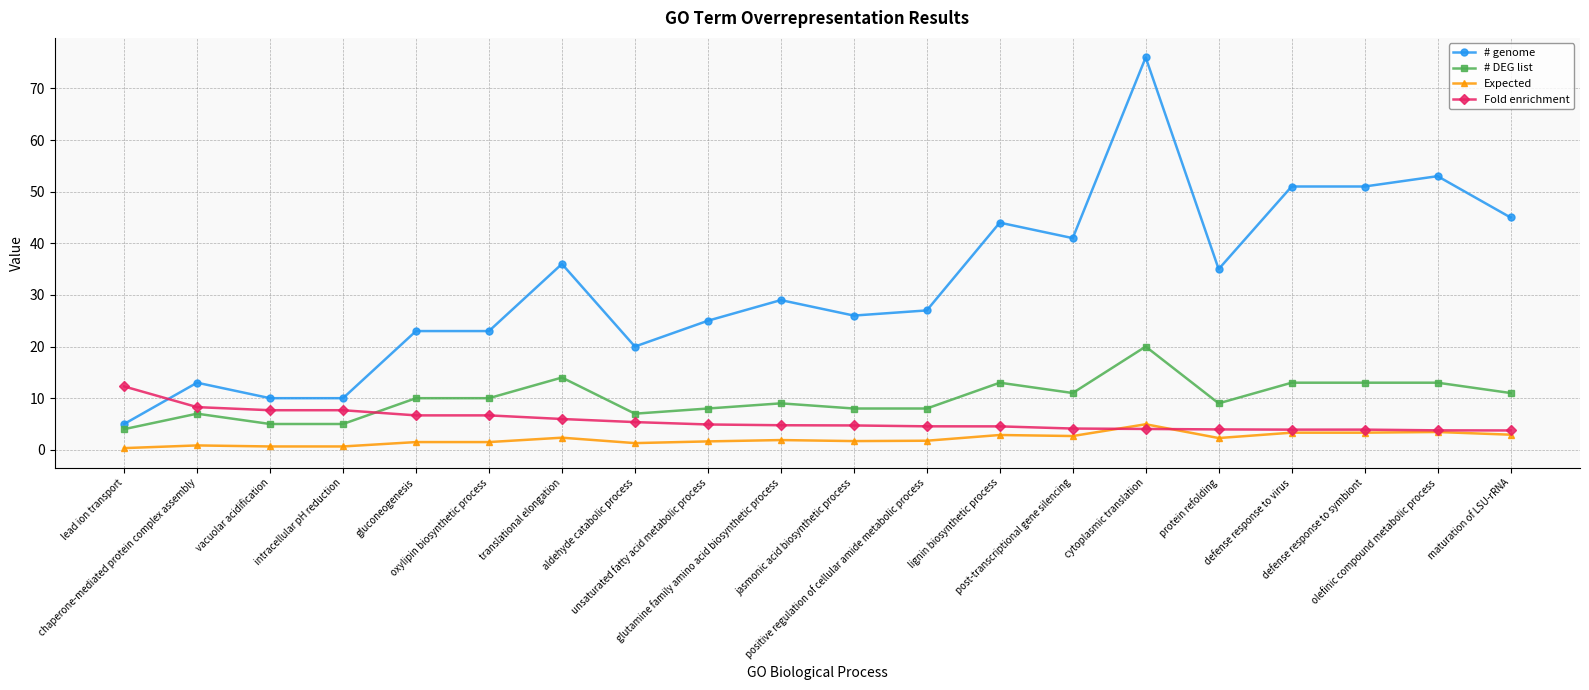

Rank the series by their maximum value, from lowest to highest.

Expected, Fold enrichment, # DEG list, # genome